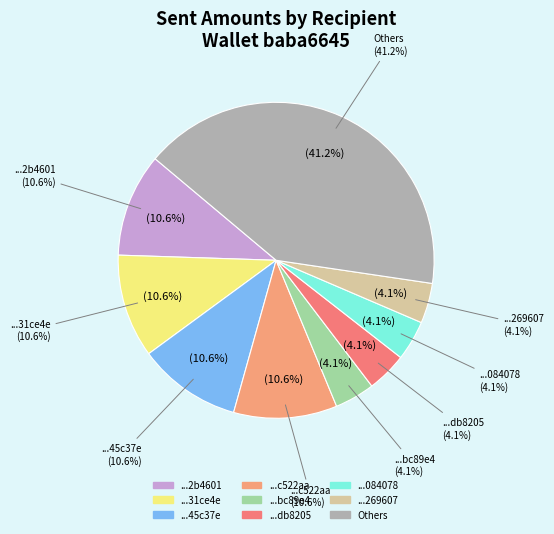

Does ec84ede5612b4601 account for over 50% of the chart?

No